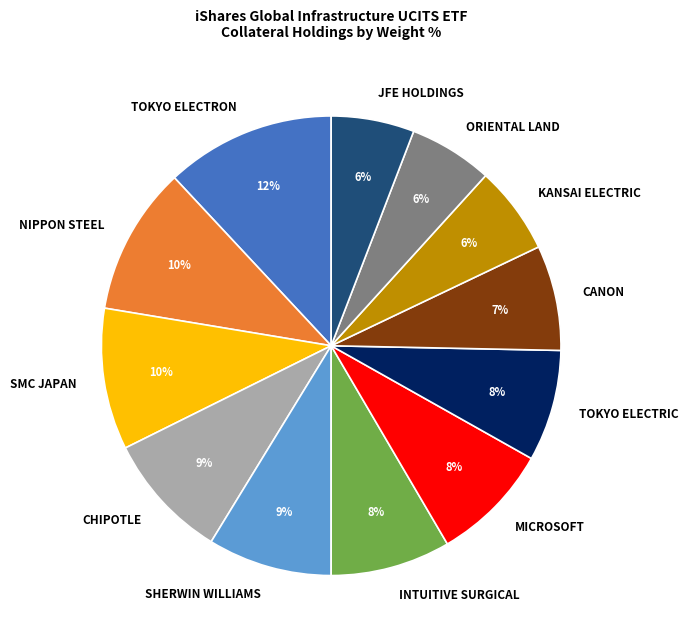

Count the number of slices in the pie.

12